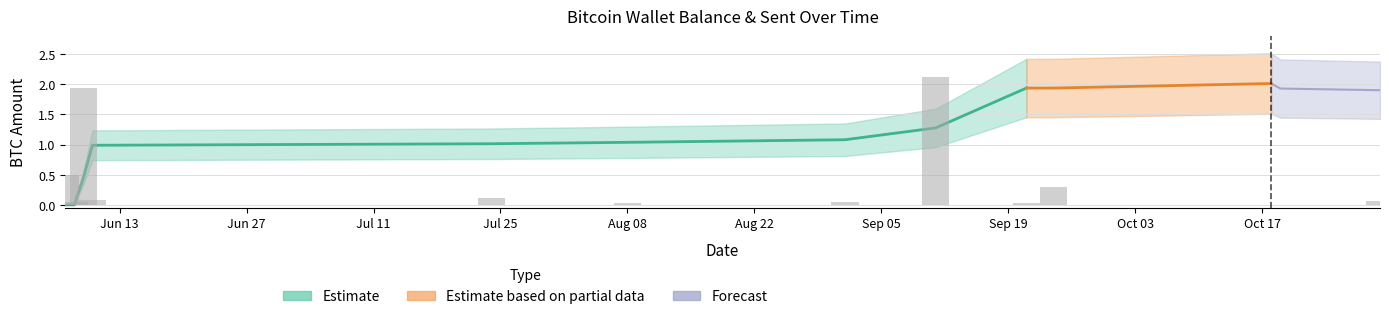

Which series has the largest total across all categories?

balance